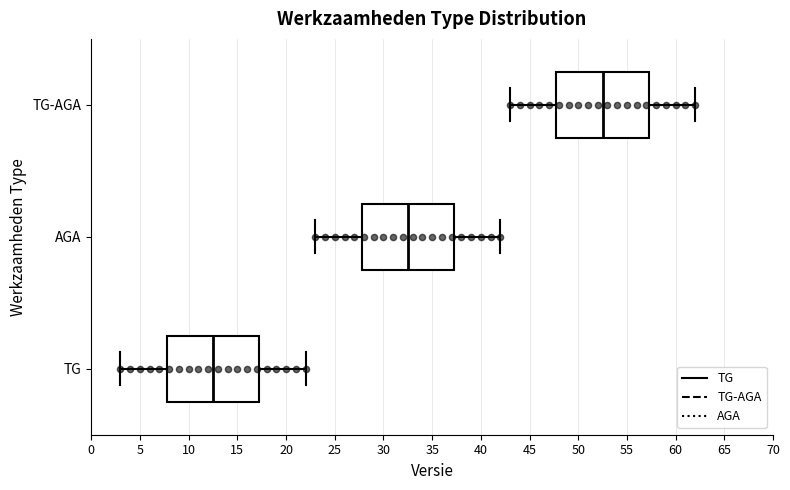

Reading bottom to top, transcribe this box plot: for each box, give where its median line is, the range the box spans, and where its two whiskers end, as read against the x-axis. The values are not printed on the chart, so give them approximately, as read against the axis.

TG: median 12.5, box 8.0 to 17.5, whiskers 3.0 to 22.0
AGA: median 32.5, box 28.0 to 37.5, whiskers 23.0 to 42.0
TG-AGA: median 52.5, box 48.0 to 57.5, whiskers 43.0 to 62.0